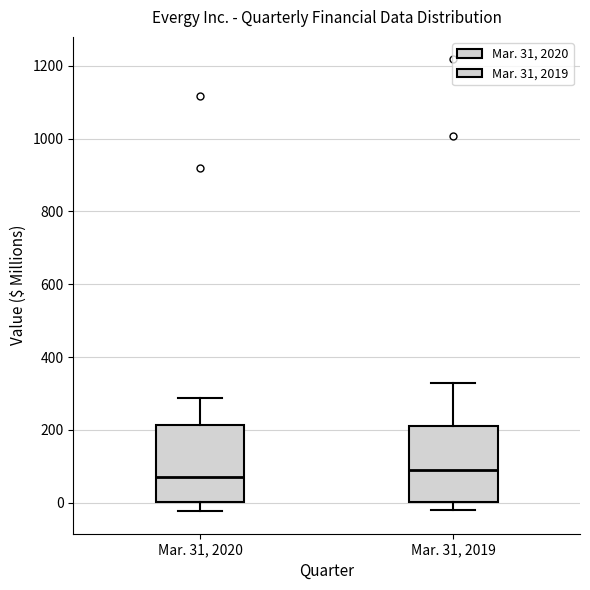

Where does the upper whisker of the box for Mar. 31, 2020 end on the y-axis? The values are not printed on the chart, so give them approximately, as read against the axis.

280